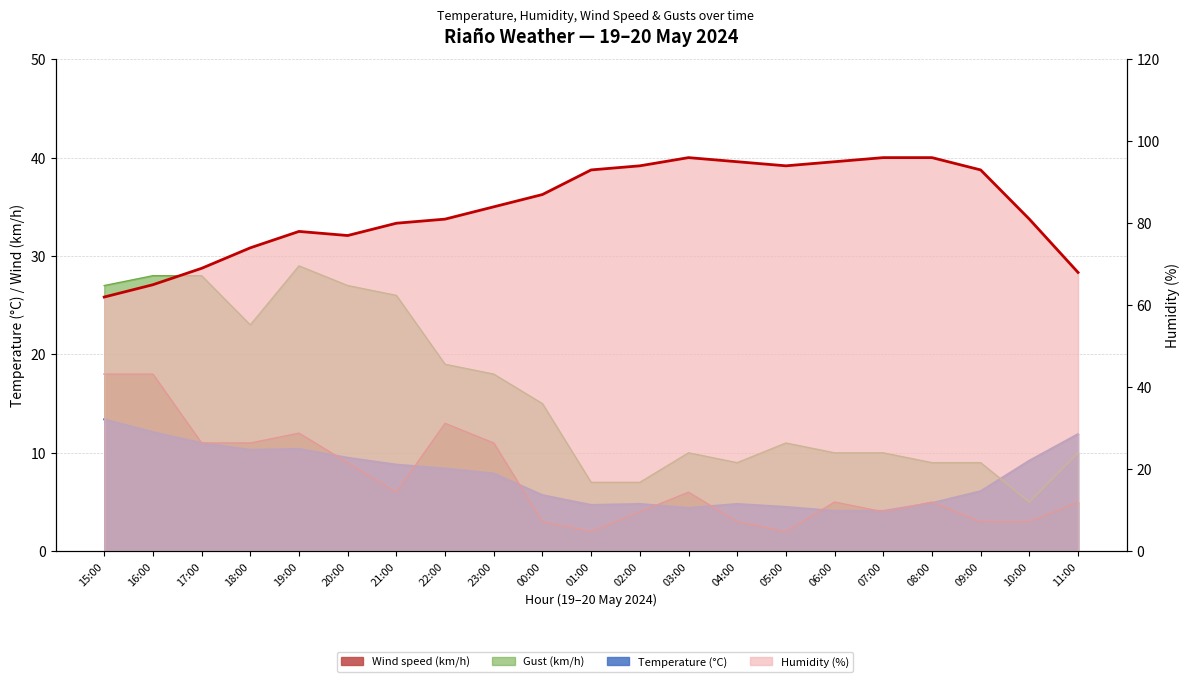

What is the difference between the highest and lowest values at 02:00?

90.0